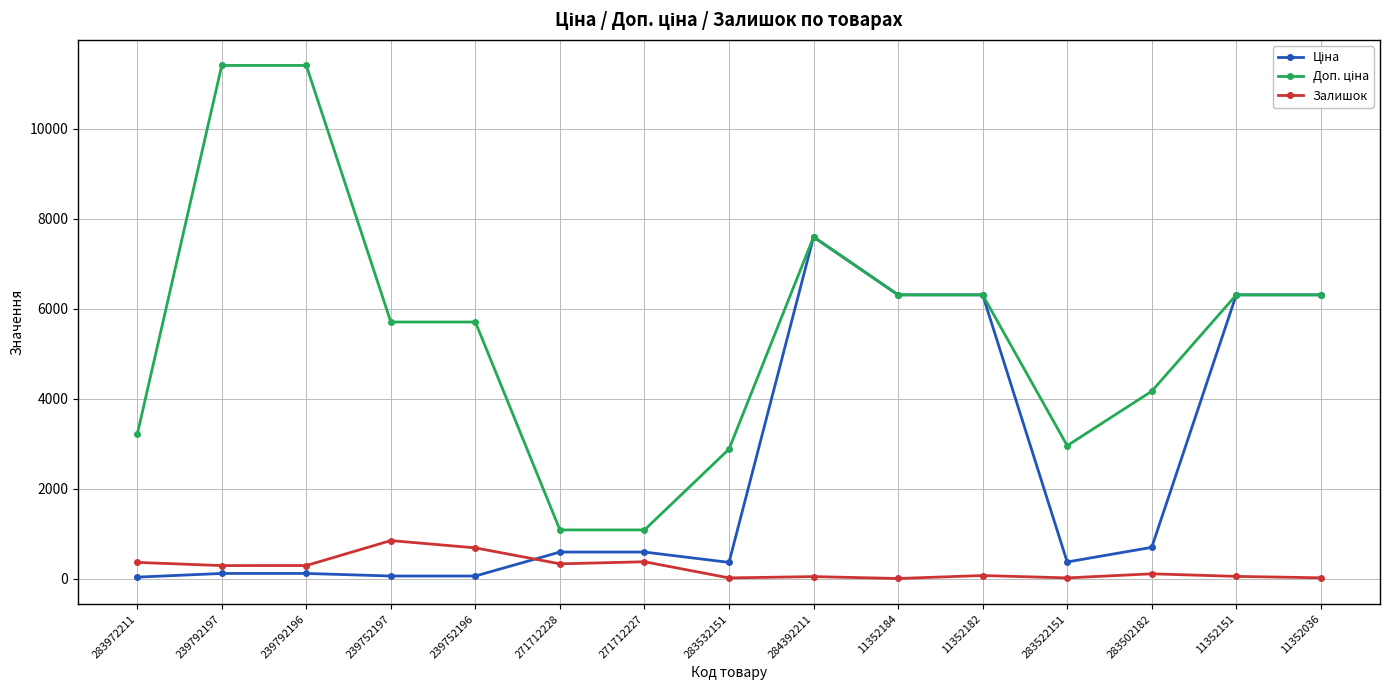

What is the value of the Залишок point at the 5th from the left?

683.0